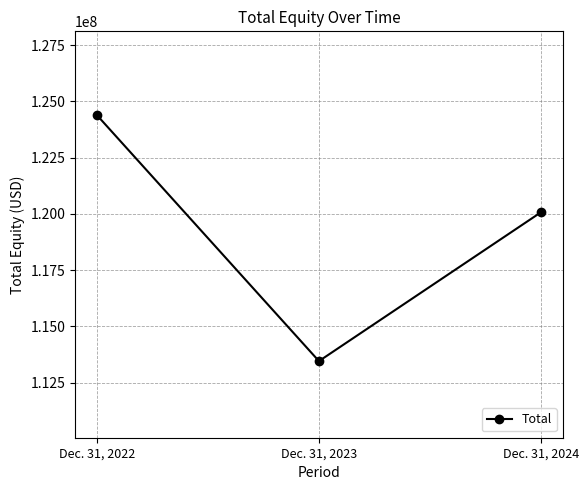

True or false: the data shows 157708475 at Dec. 31, 2024.

False